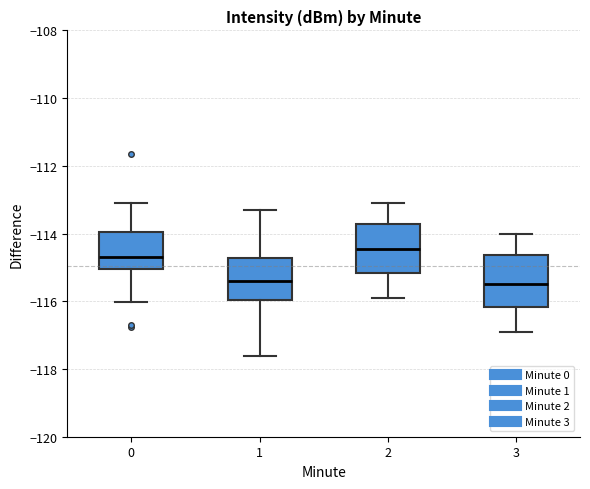

Reading left to right, read every box against the y-axis: the position of its median line, the range the box covers, and the ends of its whiskers. The values are not printed on the chart, so give them approximately, as read against the axis.

0: median -114.6, box -115.0 to -114.0, whiskers -116.0 to -113.0
1: median -115.4, box -116.0 to -114.8, whiskers -117.6 to -113.4
2: median -114.4, box -115.2 to -113.8, whiskers -115.8 to -113.0
3: median -115.4, box -116.2 to -114.6, whiskers -116.8 to -114.0